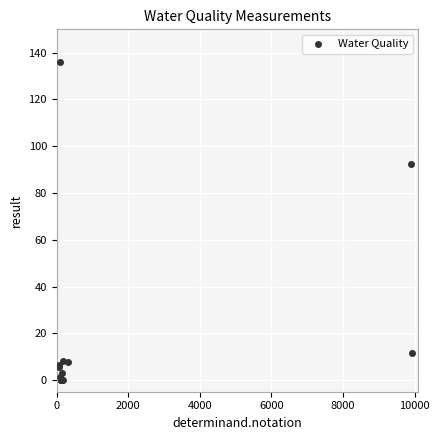

What Y value in the scatter plot is closest to 68?

92.6